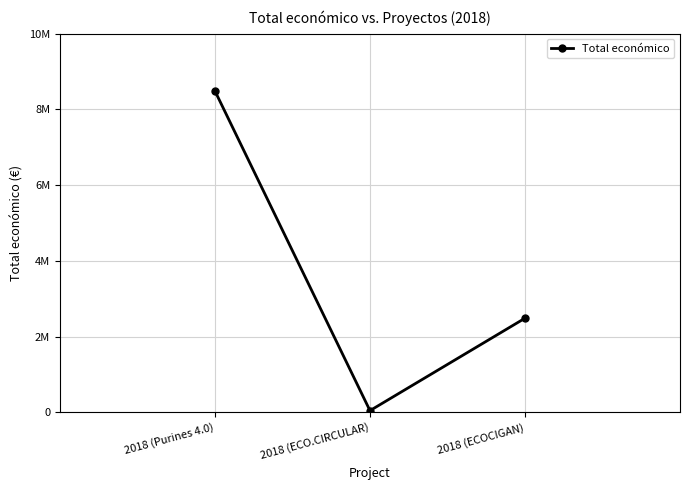

Is this an area chart (filled region under the line)?

No